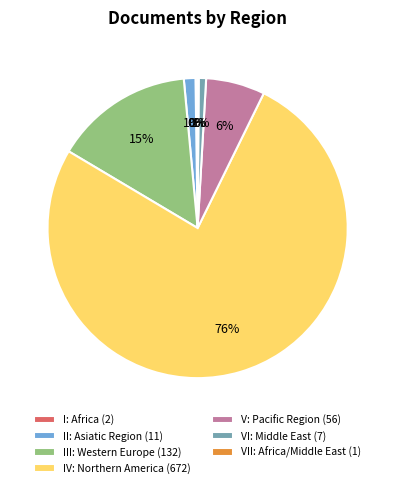

Which slice represents more than half of the pie?

IV: Northern America (672)